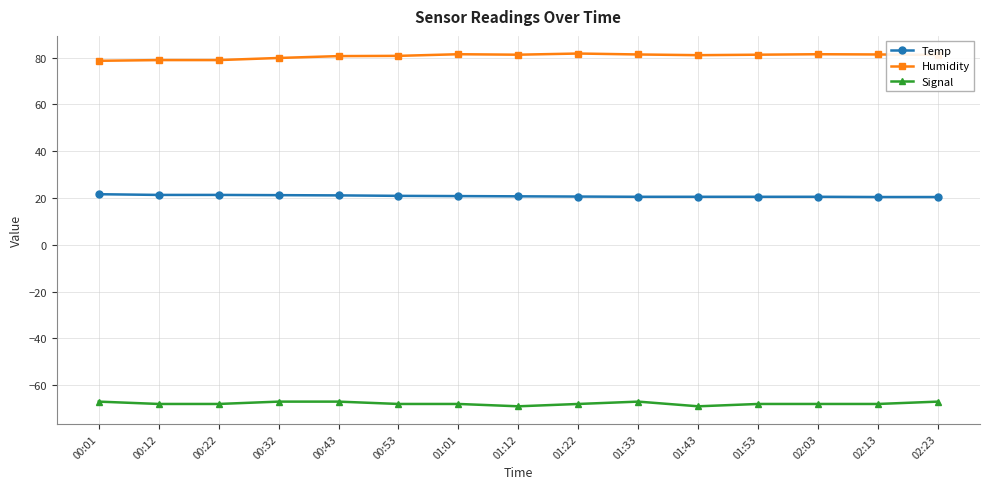

True or false: Humidity and Temp cross at least once.

False